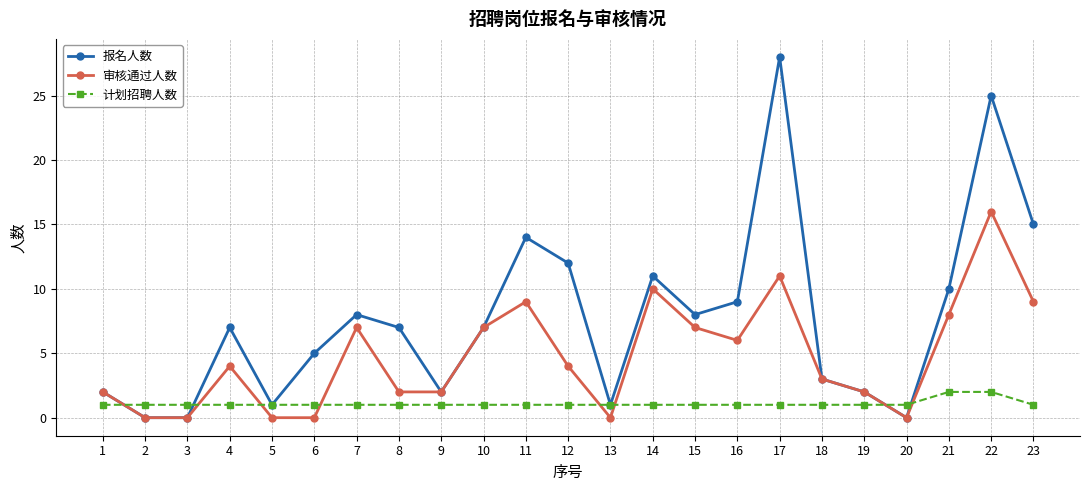

Where do 计划招聘人数 and 审核通过人数 first cross each other?

1 and 2